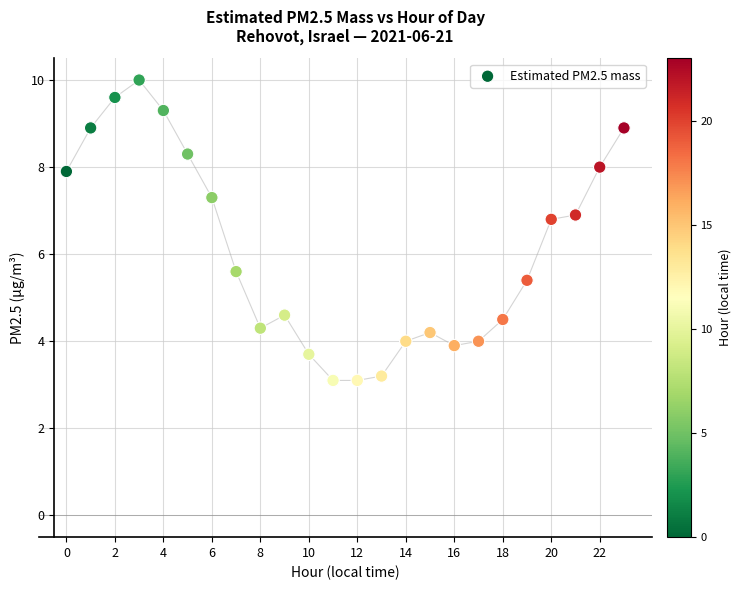

What Y value in the scatter plot is closest to 6?

5.6